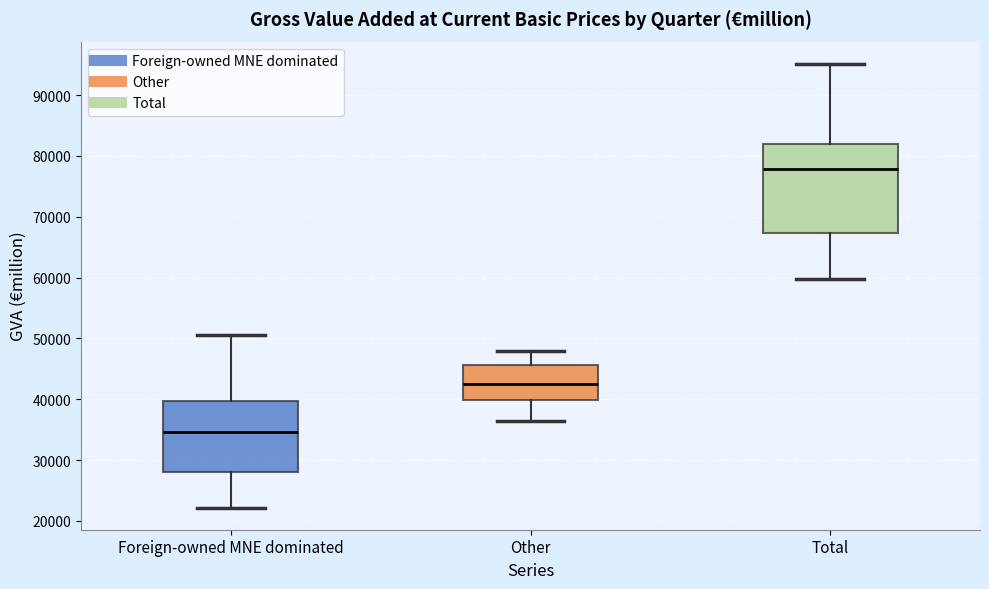

Reading left to right, read every box against the y-axis: the position of its median line, the range the box covers, and the ends of its whiskers. The values are not printed on the chart, so give them approximately, as read against the axis.

Foreign-owned MNE dominated: median 35000, box 28000 to 40000, whiskers 22000 to 51000
Other: median 42000, box 40000 to 46000, whiskers 36000 to 48000
Total: median 78000, box 67000 to 82000, whiskers 60000 to 95000